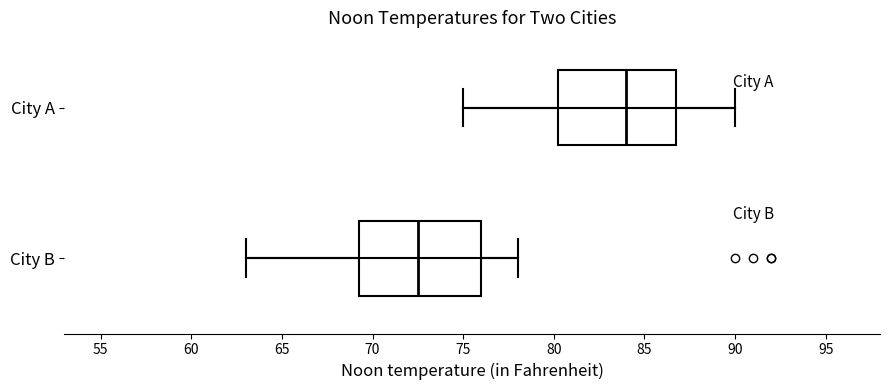

Reading bottom to top, read every box against the x-axis: the position of its median line, the range the box covers, and the ends of its whiskers. The values are not printed on the chart, so give them approximately, as read against the axis.

City B: median 72.5, box 69.5 to 76.0, whiskers 63.0 to 78.0
City A: median 84.0, box 80.5 to 87.0, whiskers 75.0 to 90.0